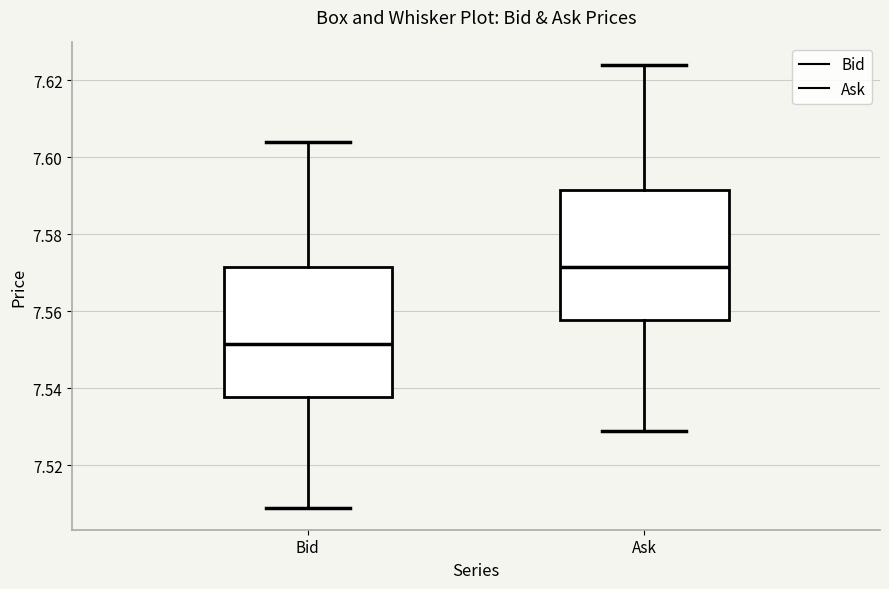

Where does the upper whisker of the box for Bid end on the y-axis? The values are not printed on the chart, so give them approximately, as read against the axis.

7.604